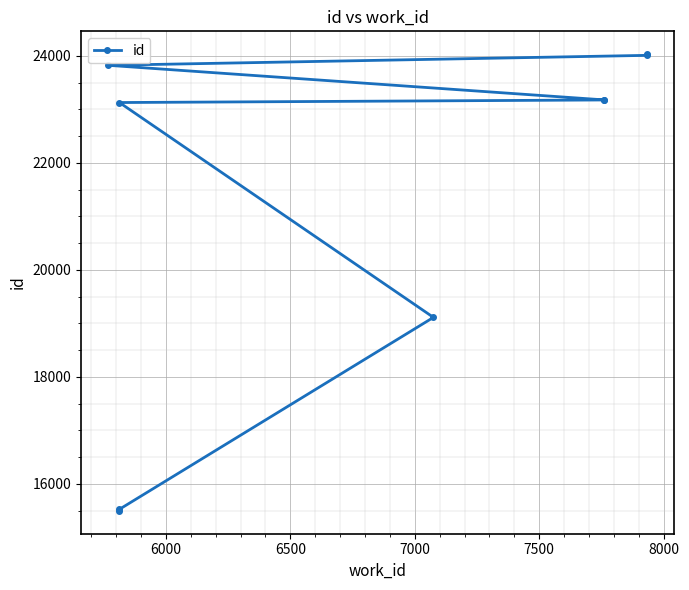

What is the value of the 2nd point from the left?

15526